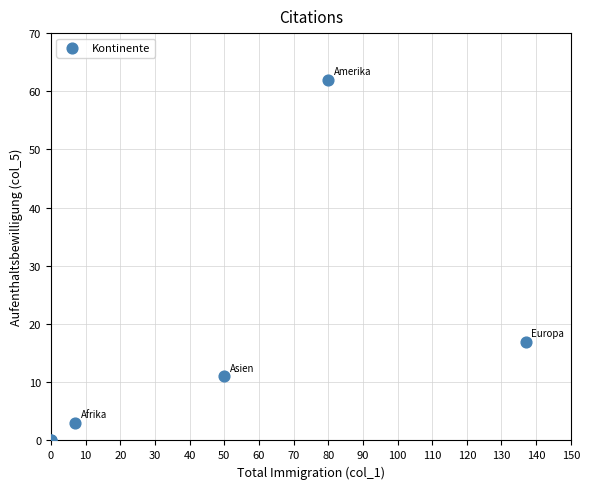

What Y value in the scatter plot is closest to 31?

17